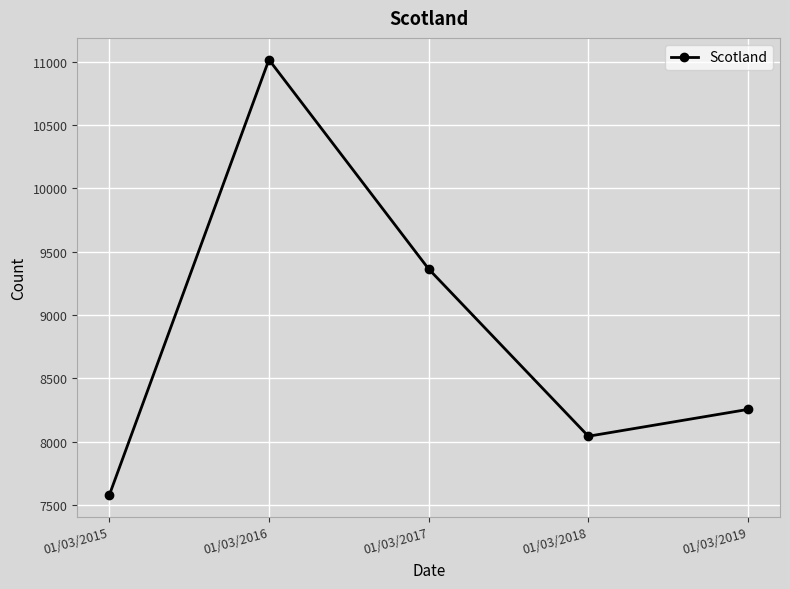

What is the change in value from 01/03/2016 to 01/03/2018?

-2974